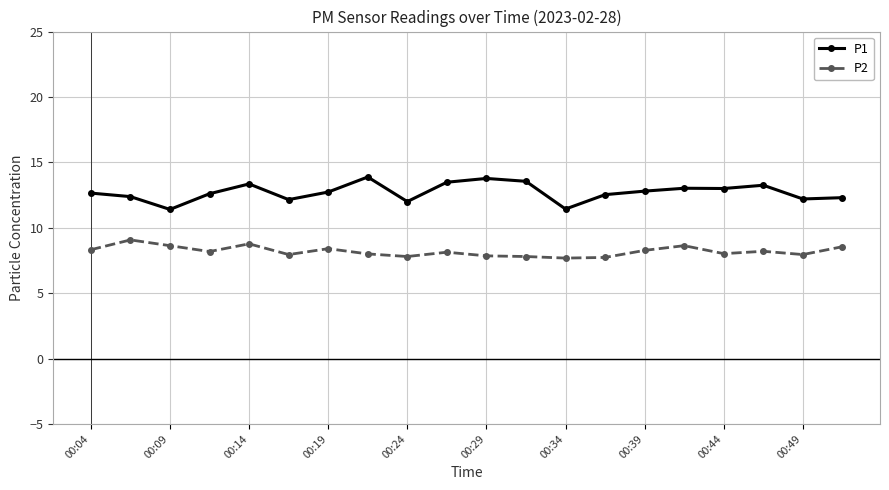

What is the smallest value displayed?

7.7